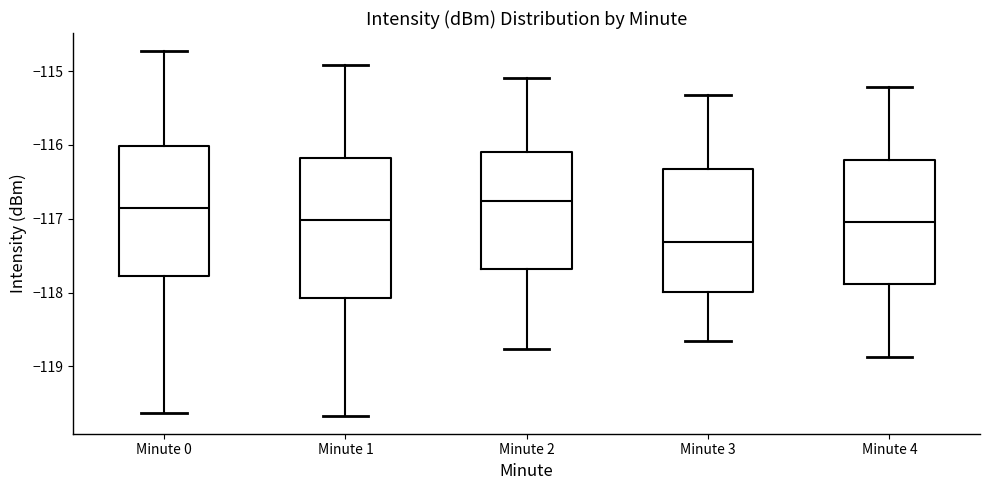

Which box is the tallest, from its lower edge to its upper edge?

Minute 1